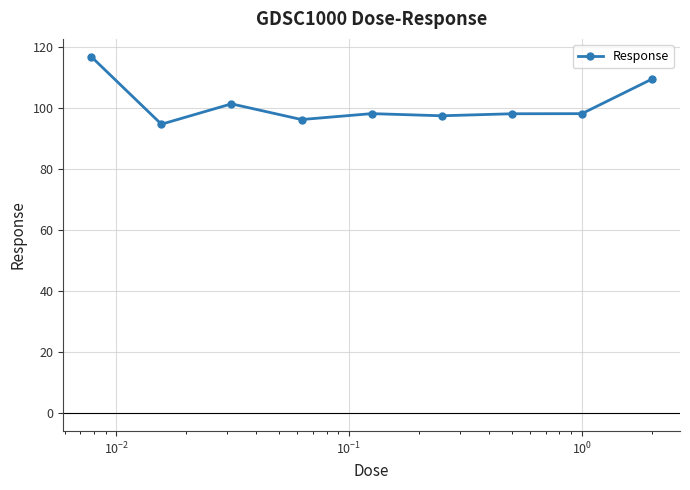

What is the value of the 7th point from the left?

98.1